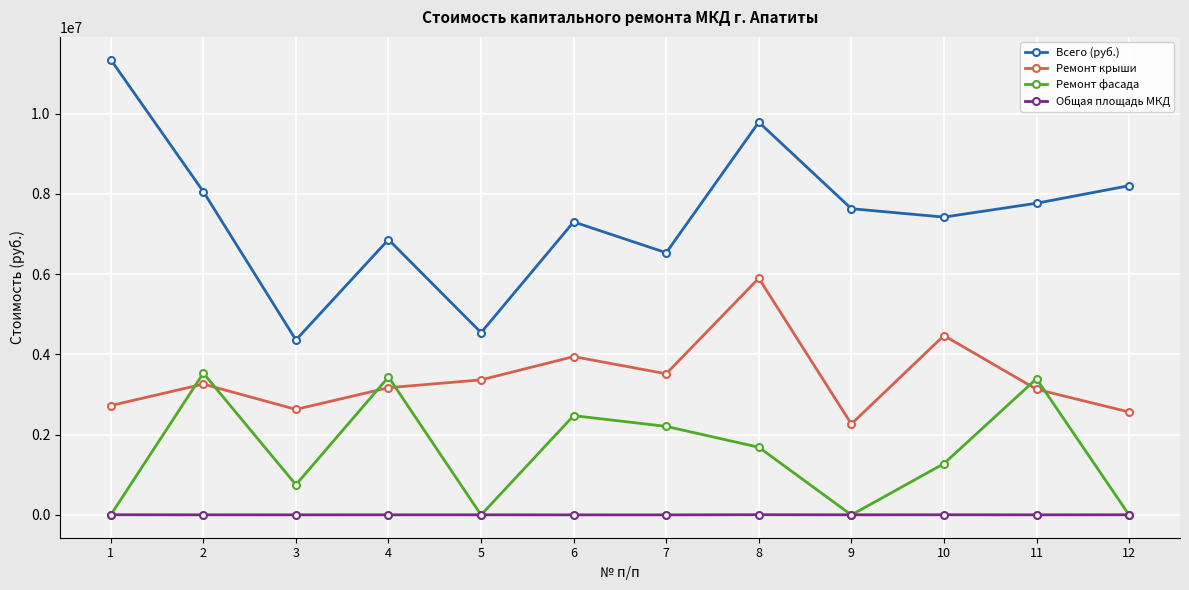

What is the difference between the maximum and second lowest values in the Всего (руб.) series?

6803137.5